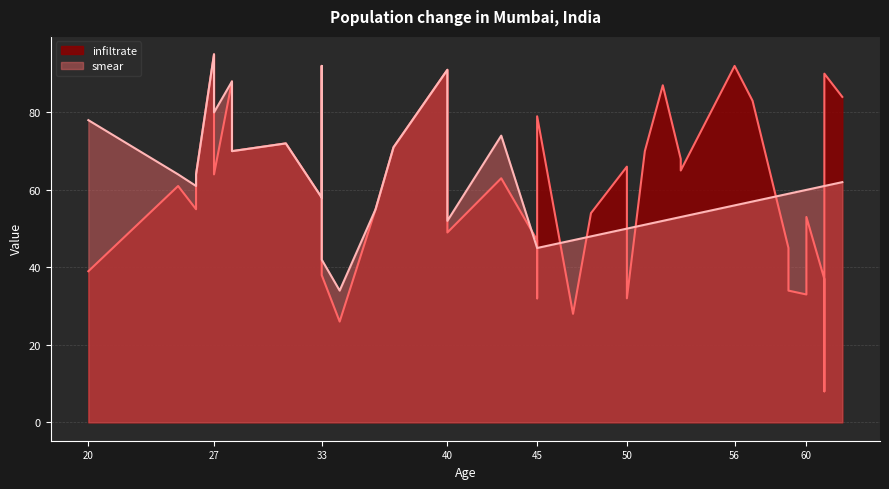

What is the sum of all smear values?

2421